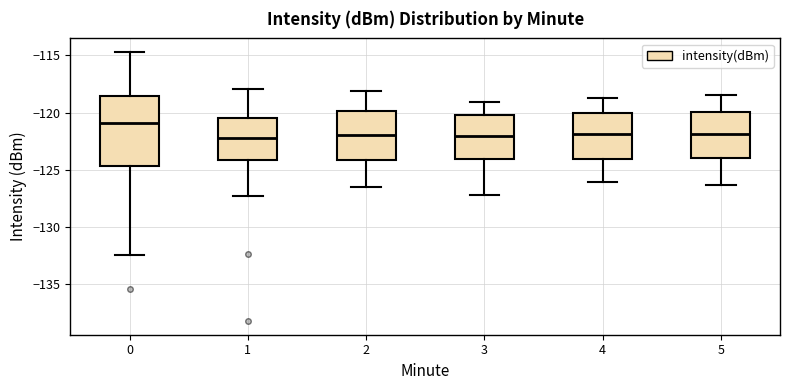

Reading left to right, read every box against the y-axis: the position of its median line, the range the box covers, and the ends of its whiskers. The values are not printed on the chart, so give them approximately, as read against the axis.

0: median -121.0, box -124.5 to -118.5, whiskers -132.5 to -114.5
1: median -122.0, box -124.0 to -120.5, whiskers -127.5 to -118.0
2: median -122.0, box -124.0 to -120.0, whiskers -126.5 to -118.0
3: median -122.0, box -124.0 to -120.0, whiskers -127.0 to -119.0
4: median -122.0, box -124.0 to -120.0, whiskers -126.0 to -118.5
5: median -122.0, box -124.0 to -120.0, whiskers -126.5 to -118.5